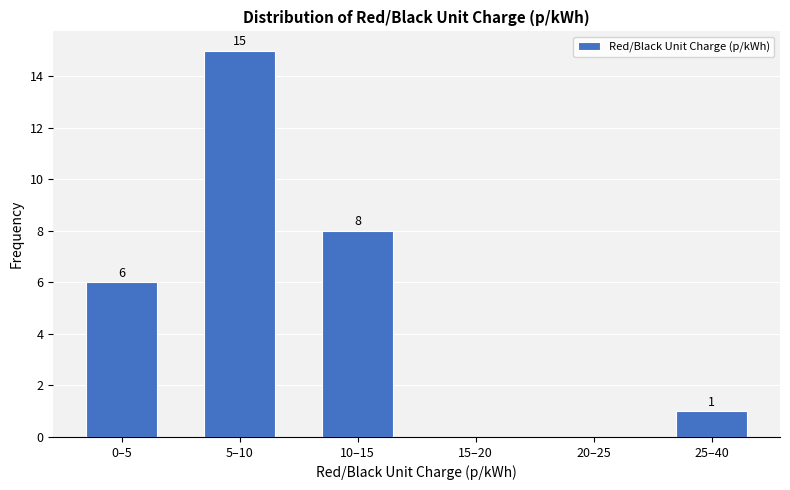

Reading left to right, extract all data points from this chart.

0–5=6	5–10=15	10–15=8	15–20=0	20–25=0	25–40=1